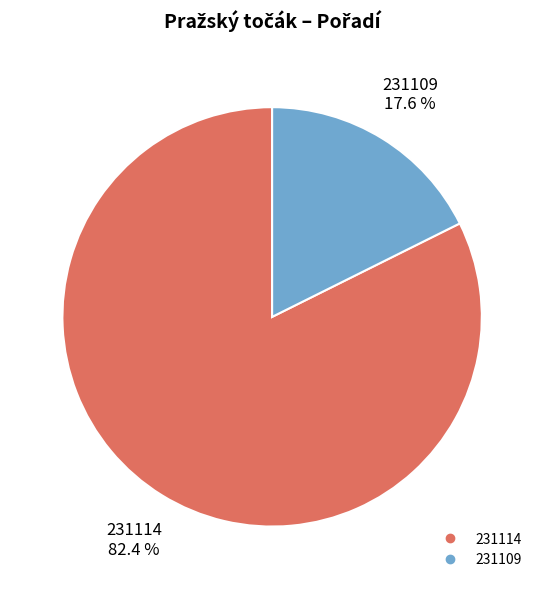

Approximately how many times larger is the value at 231114 compared to 231109?

4.7